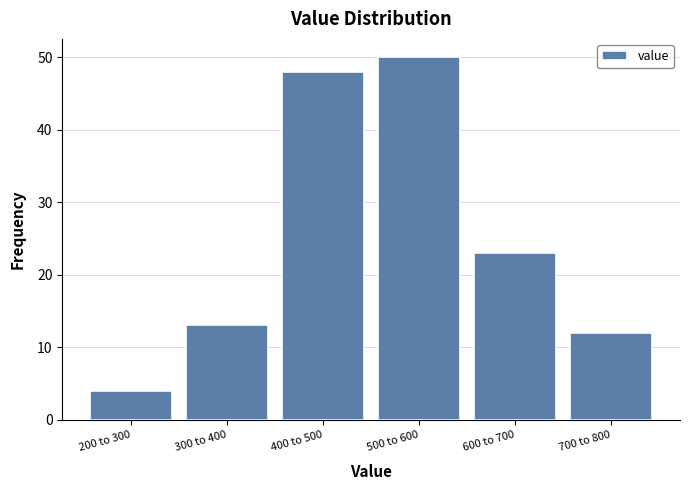

Reading left to right, transcribe all the data shown in this chart.

4	13	48	50	23	12